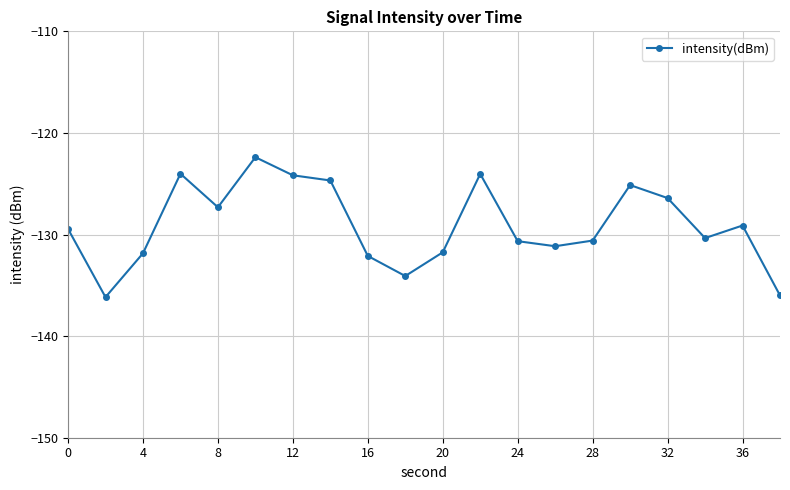

What is the average value?

-129.1